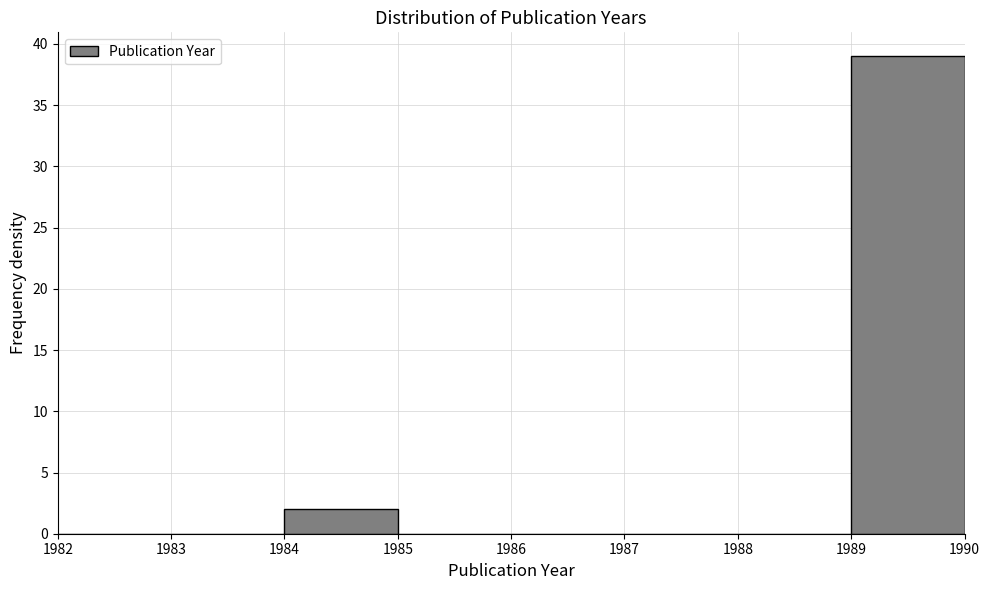

Reading left to right, transcribe this chart: for each bar, give the range it covers on the x-axis and its height. The values are not printed on the chart, so give them approximately, as read against the axis.

1982 to 1983: 0
1983 to 1984: 0
1984 to 1985: 2
1985 to 1986: 0
1986 to 1987: 0
1987 to 1988: 0
1988 to 1989: 0
1989 to 1990: 39